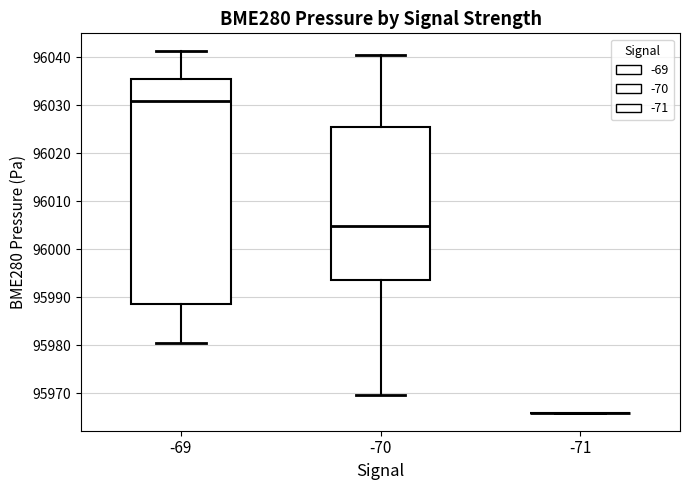

Reading left to right, read every box against the y-axis: the position of its median line, the range the box covers, and the ends of its whiskers. The values are not printed on the chart, so give them approximately, as read against the axis.

-69: median 96031, box 95989 to 96036, whiskers 95981 to 96041
-70: median 96005, box 95994 to 96025, whiskers 95970 to 96041
-71: box collapsed to a line at 95966, whiskers 95966 to 95966